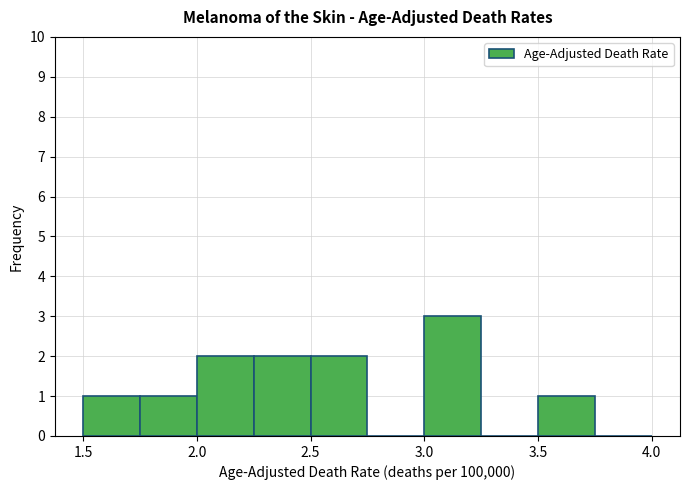

Reading left to right, transcribe this chart: for each bar, give the range it covers on the x-axis and its height. The values are not printed on the chart, so give them approximately, as read against the axis.

1.50 to 1.75: 1
1.75 to 2.00: 1
2.00 to 2.25: 2
2.25 to 2.50: 2
2.50 to 2.75: 2
2.75 to 3.00: 0
3.00 to 3.25: 3
3.25 to 3.50: 0
3.50 to 3.75: 1
3.75 to 4.00: 0